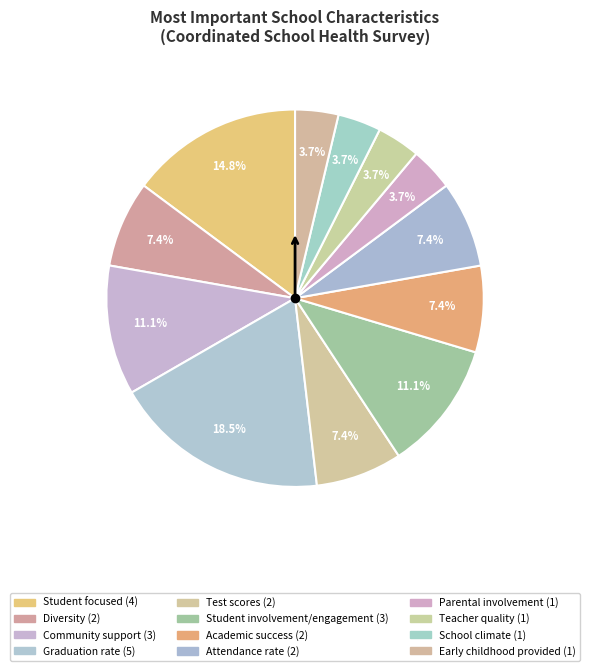

Count the number of slices in the pie.

12